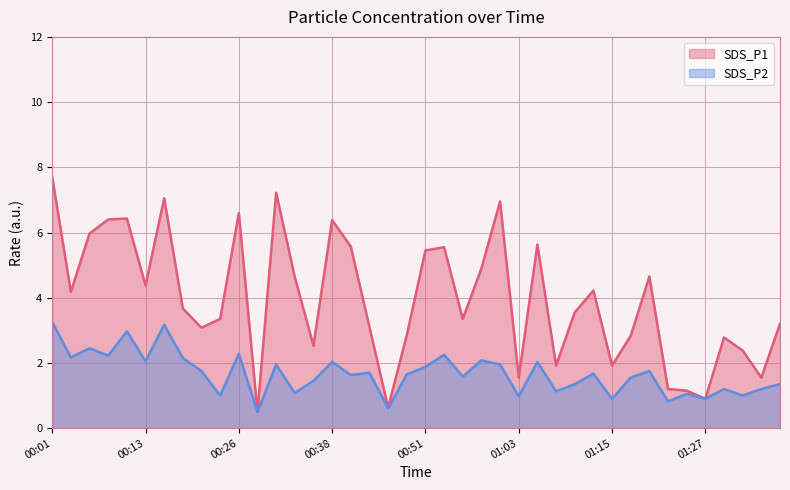

What is the difference between the maximum and minimum values in the SDS_P2 series?

2.8